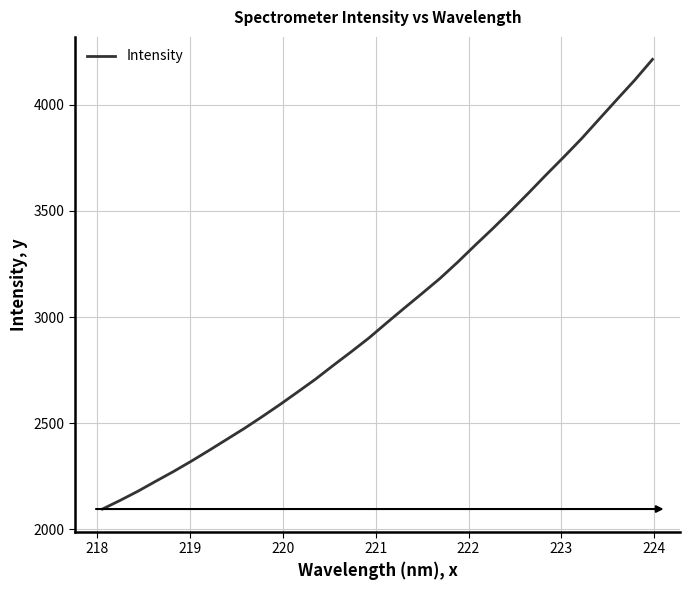

True or false: there are more than 1 points higher than both neighbors.

False